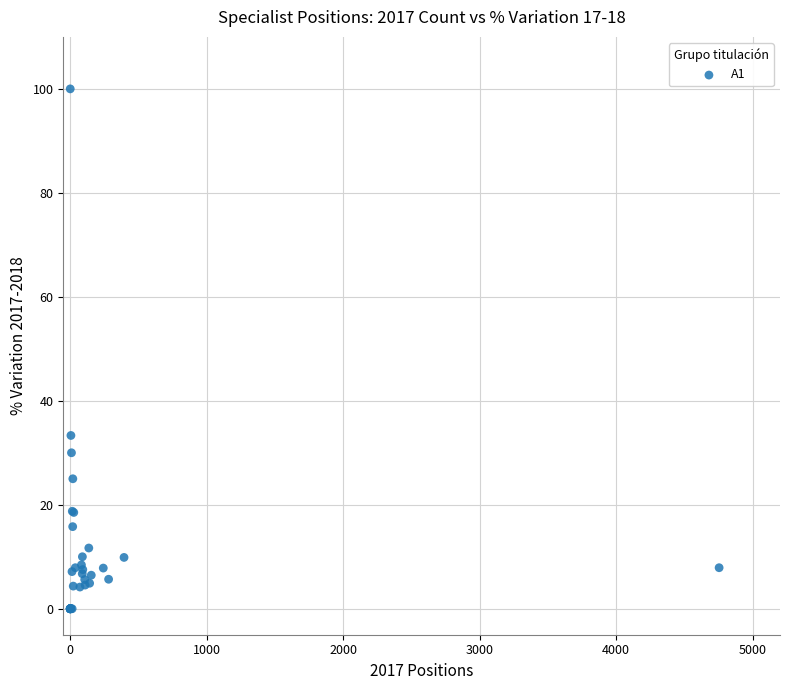

What Y value in the scatter plot is closest to 50?

33.3